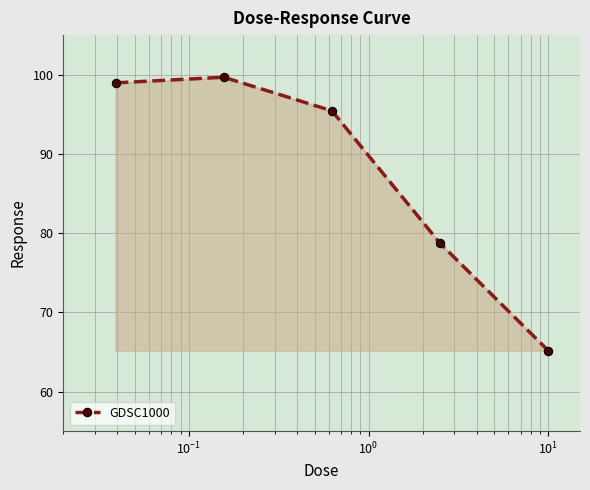

What is the greatest value displayed?

99.7